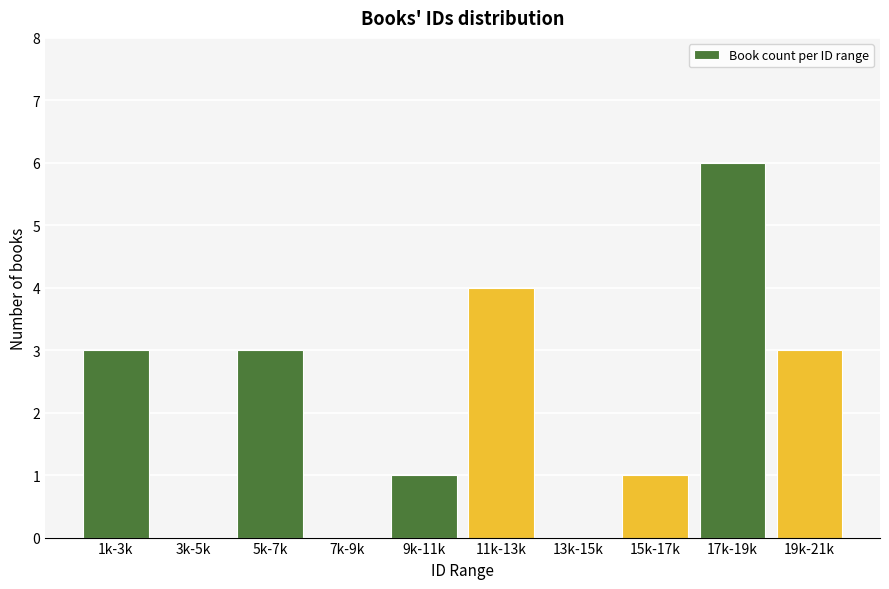

Reading left to right, list all the values displayed in this chart.

1k-3k=3	3k-5k=0	5k-7k=3	7k-9k=0	9k-11k=1	11k-13k=4	13k-15k=0	15k-17k=1	17k-19k=6	19k-21k=3